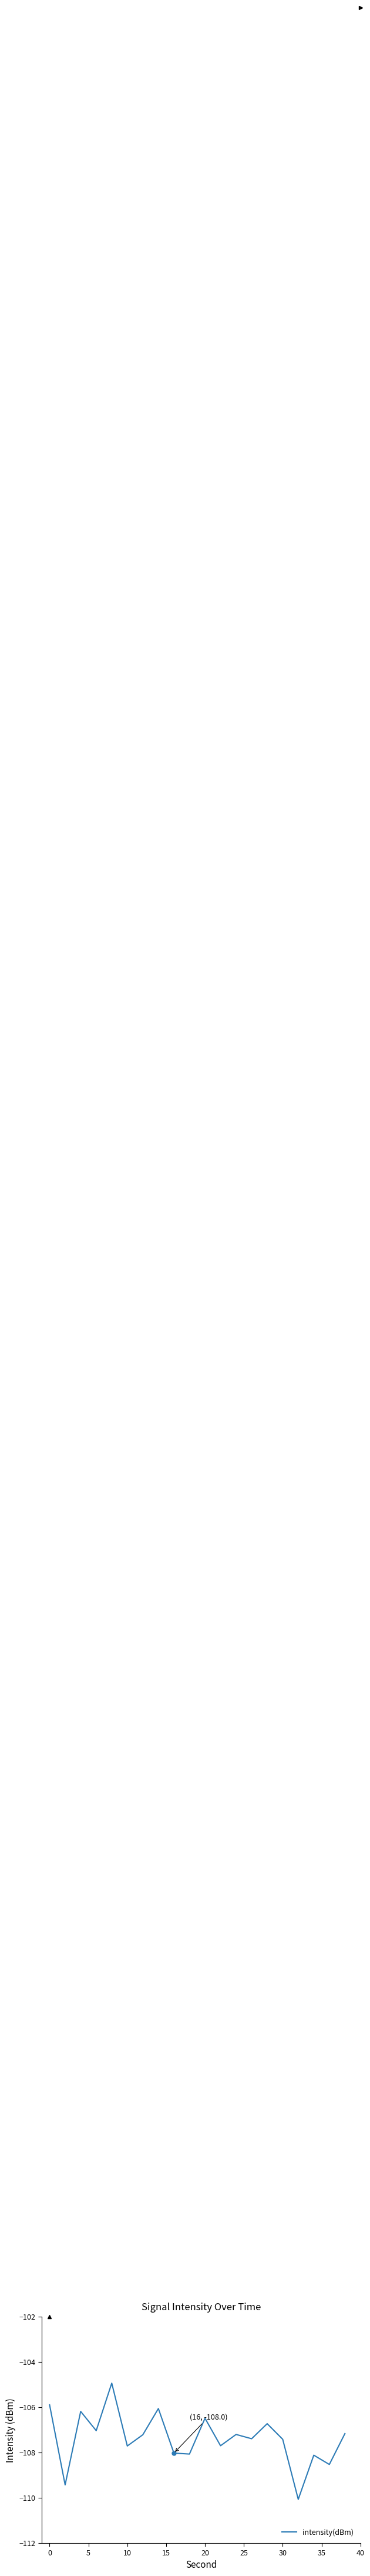

How many distinct data groups are displayed?

1